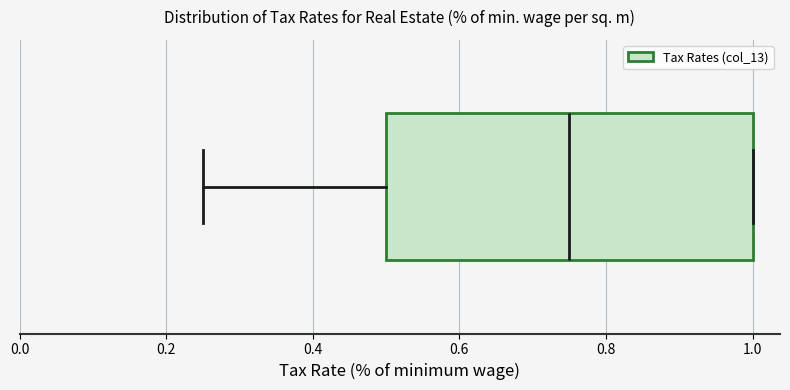

Transcribe this box plot: give where the median line is, the range the box spans, and where the two whiskers end, as read against the x-axis. The values are not printed on the chart, so give them approximately, as read against the axis.

median 0.76, box 0.50 to 1.00, whiskers 0.26 to 1.00